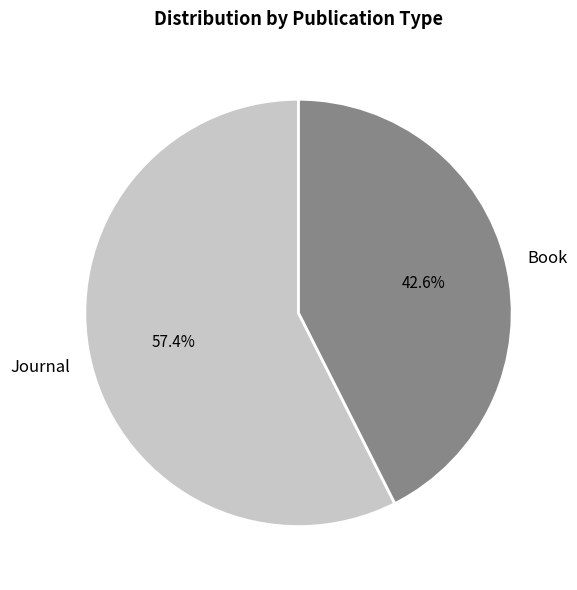

How much of the chart is everything except Journal?

42.6%